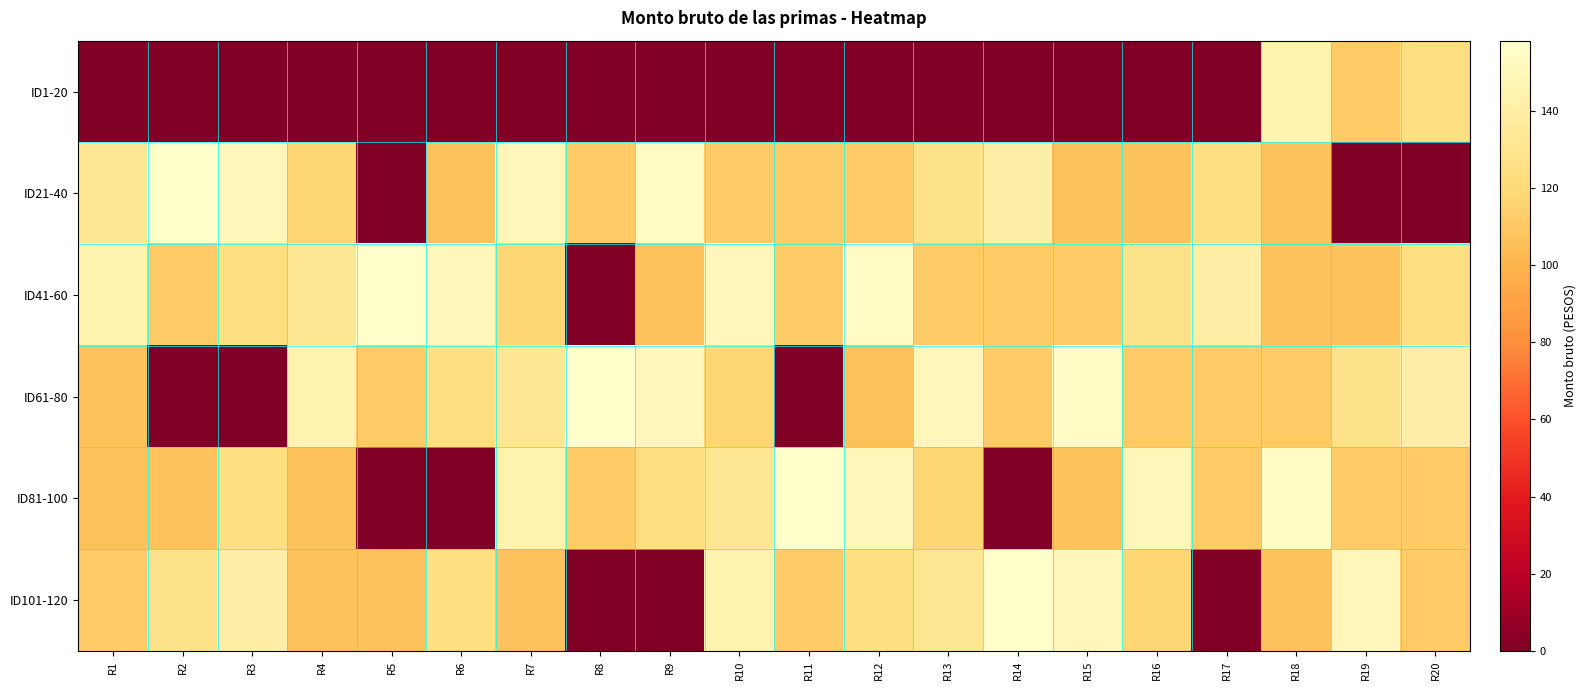

What is the difference between the highest and lowest values at R5?

158.2